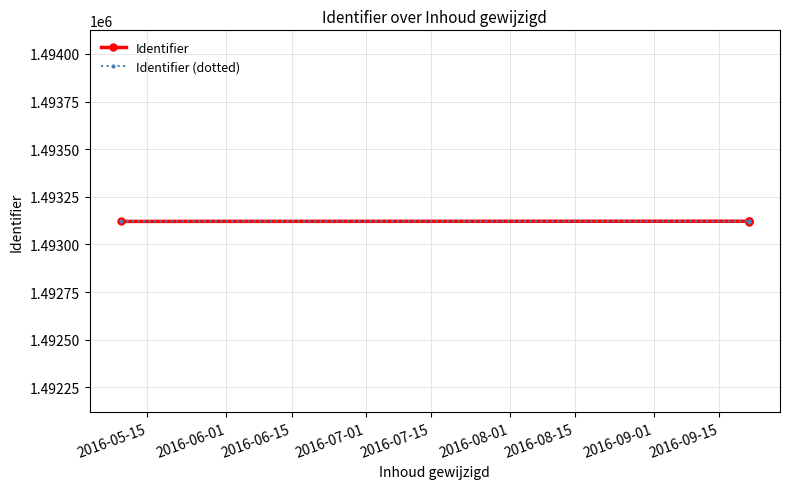

Is it true that Identifier equals 962589 at 2016-06-01?

False